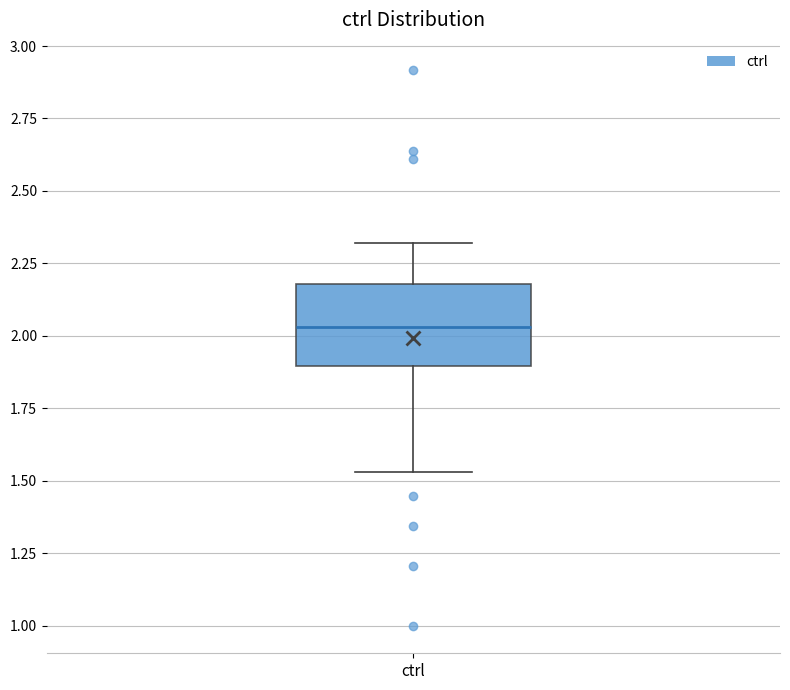

Where is the lower edge of the box for ctrl on the y-axis? The values are not printed on the chart, so give them approximately, as read against the axis.

1.90